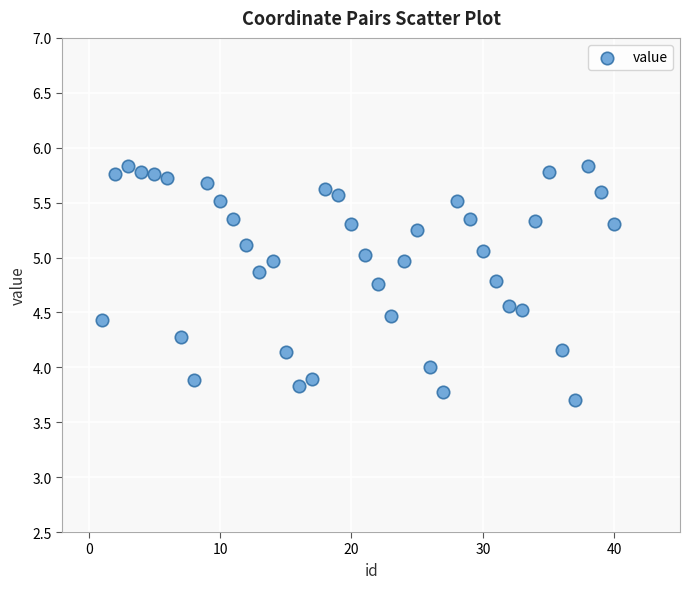

What is the range of X values (max minus min)?

39.0